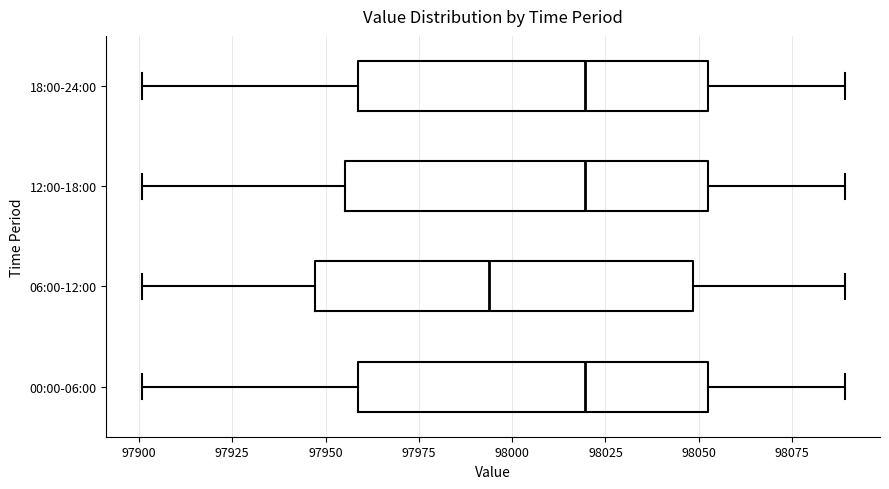

Reading bottom to top, read every box against the x-axis: the position of its median line, the range the box covers, and the ends of its whiskers. The values are not printed on the chart, so give them approximately, as read against the axis.

00:00-06:00: median 98020, box 97960 to 98050, whiskers 97900 to 98090
06:00-12:00: median 97995, box 97945 to 98050, whiskers 97900 to 98090
12:00-18:00: median 98020, box 97955 to 98050, whiskers 97900 to 98090
18:00-24:00: median 98020, box 97960 to 98050, whiskers 97900 to 98090